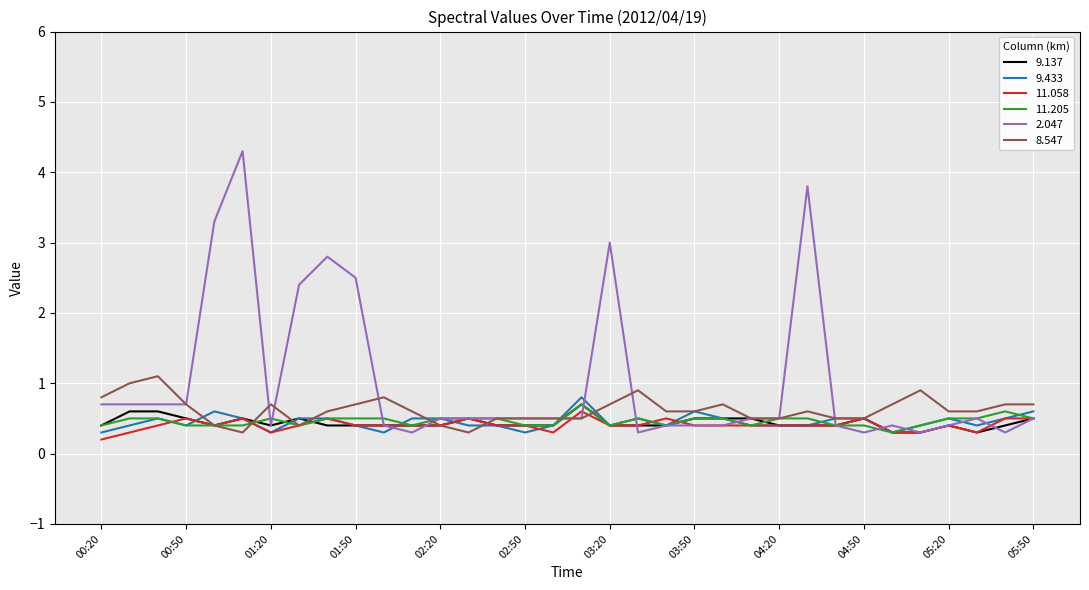

What is the highest value of the 11.205 series?

0.7